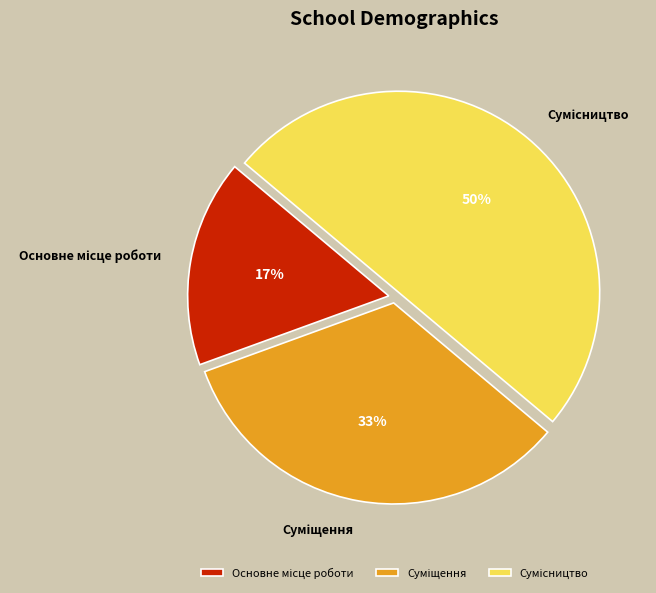

To the nearest percent, what is the average slice percentage?

33%